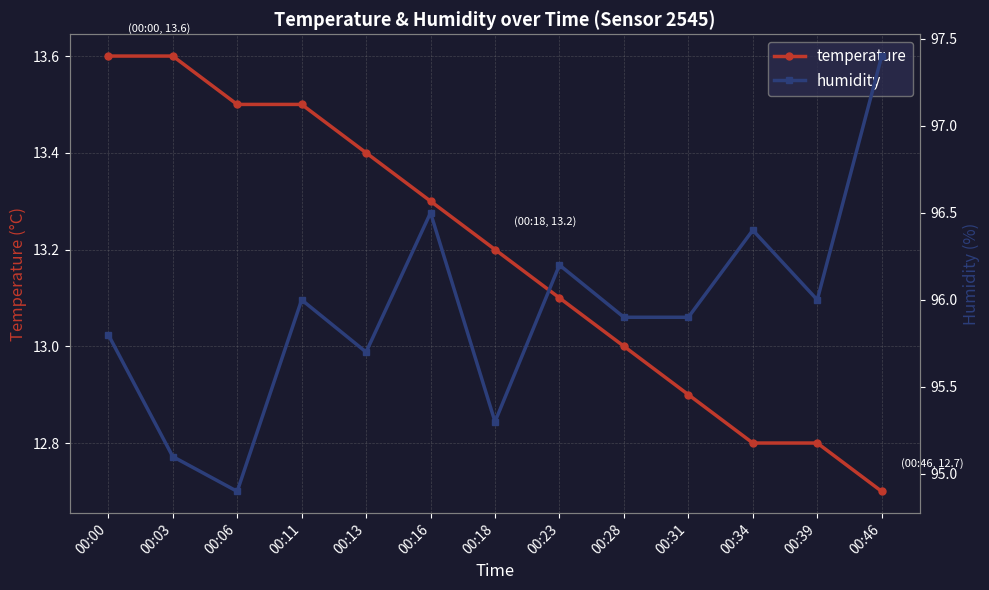

What value does the humidity series have at 00:23?

96.2